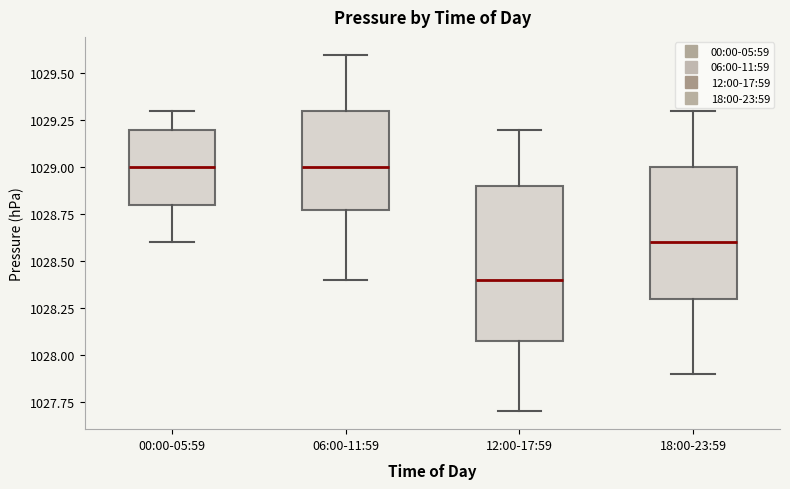

Which box is the tallest, from its lower edge to its upper edge?

12:00-17:59